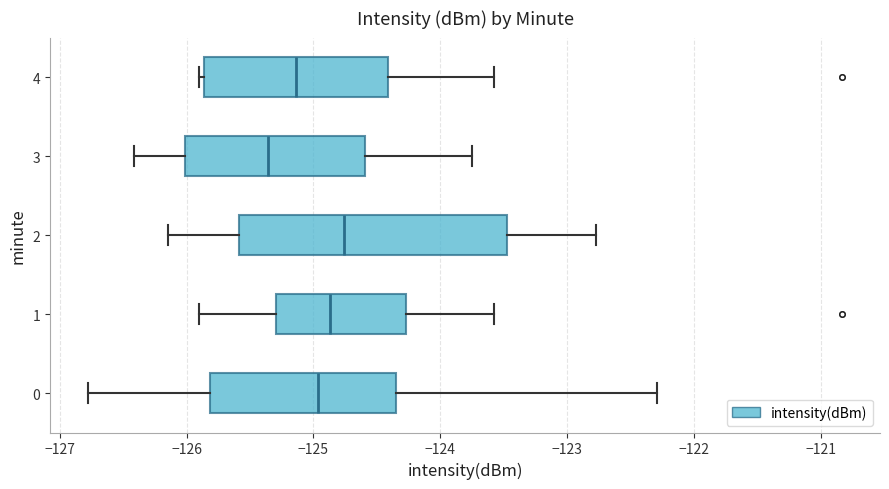

Reading bottom to top, transcribe this box plot: for each box, give where its median line is, the range the box spans, and where its two whiskers end, as read against the x-axis. The values are not printed on the chart, so give them approximately, as read against the axis.

0: median -125.0, box -125.8 to -124.4, whiskers -126.8 to -122.3
1: median -124.9, box -125.3 to -124.3, whiskers -125.9 to -123.6
2: median -124.8, box -125.6 to -123.5, whiskers -126.1 to -122.8
3: median -125.4, box -126.0 to -124.6, whiskers -126.4 to -123.8
4: median -125.1, box -125.9 to -124.4, whiskers -125.9 (just left of the box's left edge) to -123.6